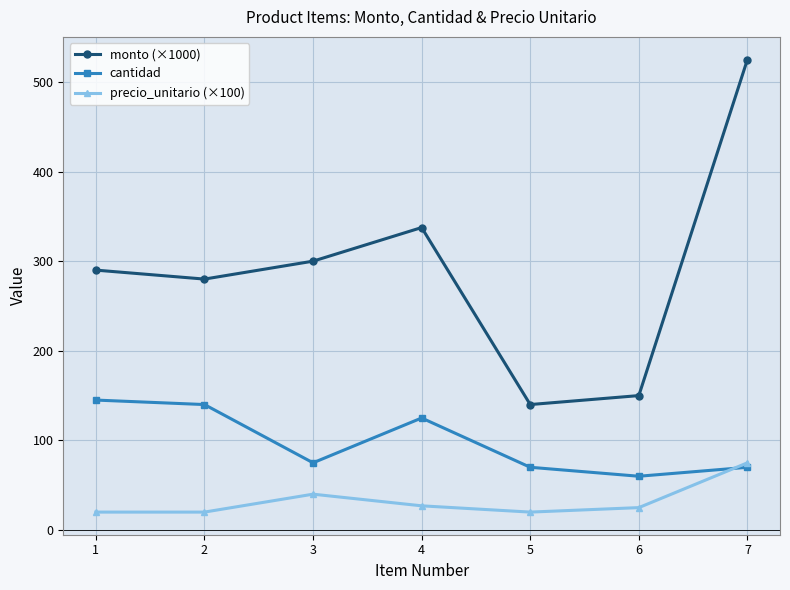

List the series in order of their overall mean, highest first.

monto (×1000), cantidad, precio_unitario (×100)